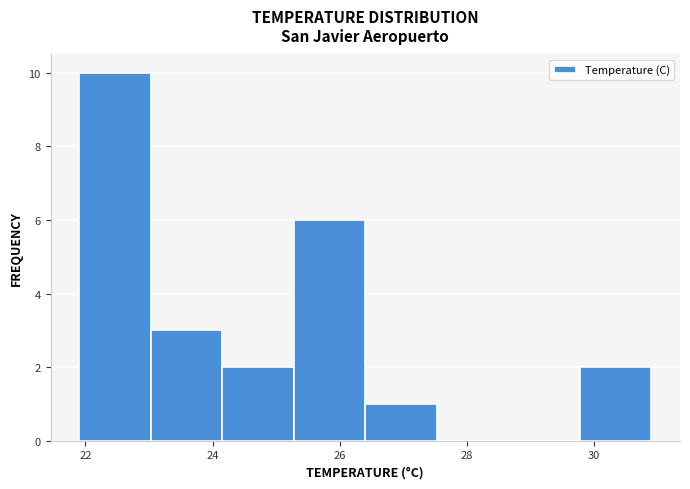

Reading left to right, transcribe this chart: for each bar, give the range it covers on the x-axis and its height. Neither the bar edges nor the heights are printed on the chart, so give them approximately, as read against the axes.

22.0 to 23.0: 10
23.0 to 24.2: 3
24.2 to 25.2: 2
25.2 to 26.4: 6
26.4 to 27.6: 1
27.6 to 28.6: 0
28.6 to 29.8: 0
29.8 to 31.0: 2